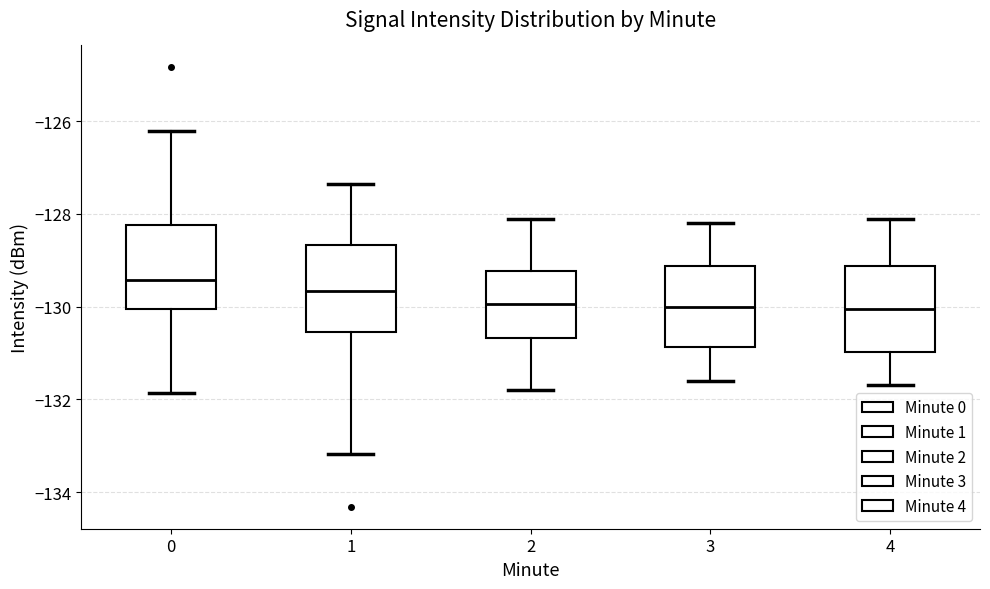

Reading left to right, read every box against the y-axis: the position of its median line, the range the box covers, and the ends of its whiskers. The values are not printed on the chart, so give them approximately, as read against the axis.

0: median -129.4, box -130.0 to -128.2, whiskers -131.8 to -126.2
1: median -129.6, box -130.6 to -128.6, whiskers -133.2 to -127.4
2: median -130.0, box -130.6 to -129.2, whiskers -131.8 to -128.0
3: median -130.0, box -130.8 to -129.2, whiskers -131.6 to -128.2
4: median -130.0, box -131.0 to -129.2, whiskers -131.6 to -128.0